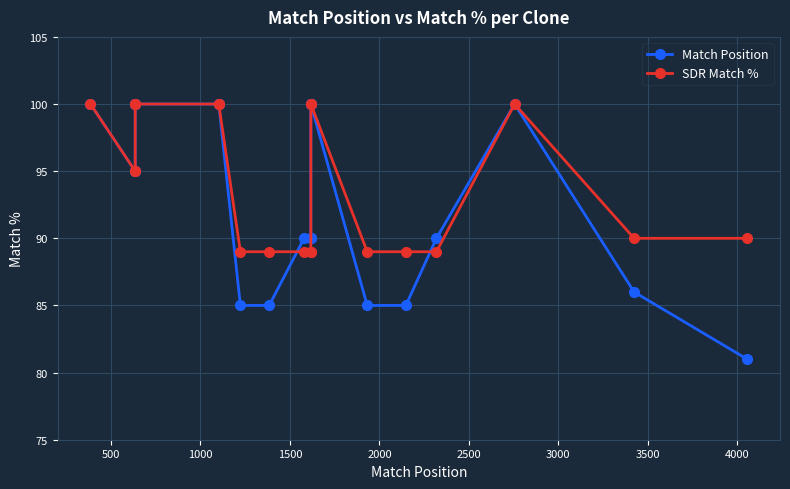

What is the value of the SDR Match % point at the 17th from the left?

89